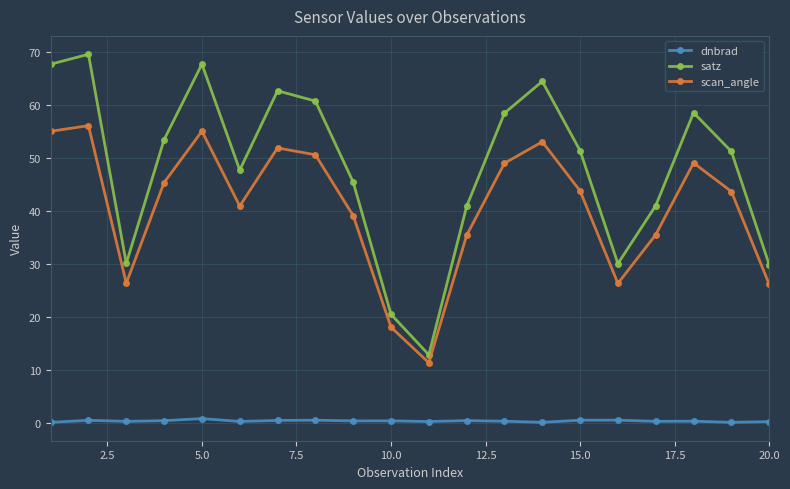

At how many categories does at least one series exceed 8?

20